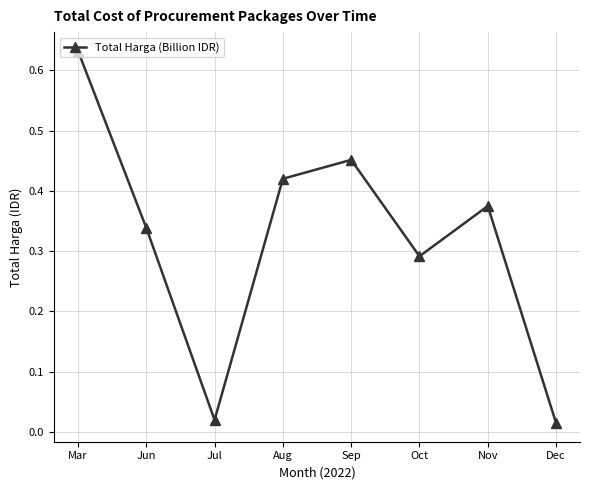

True or false: the data shows 0.5 at Jun.

False